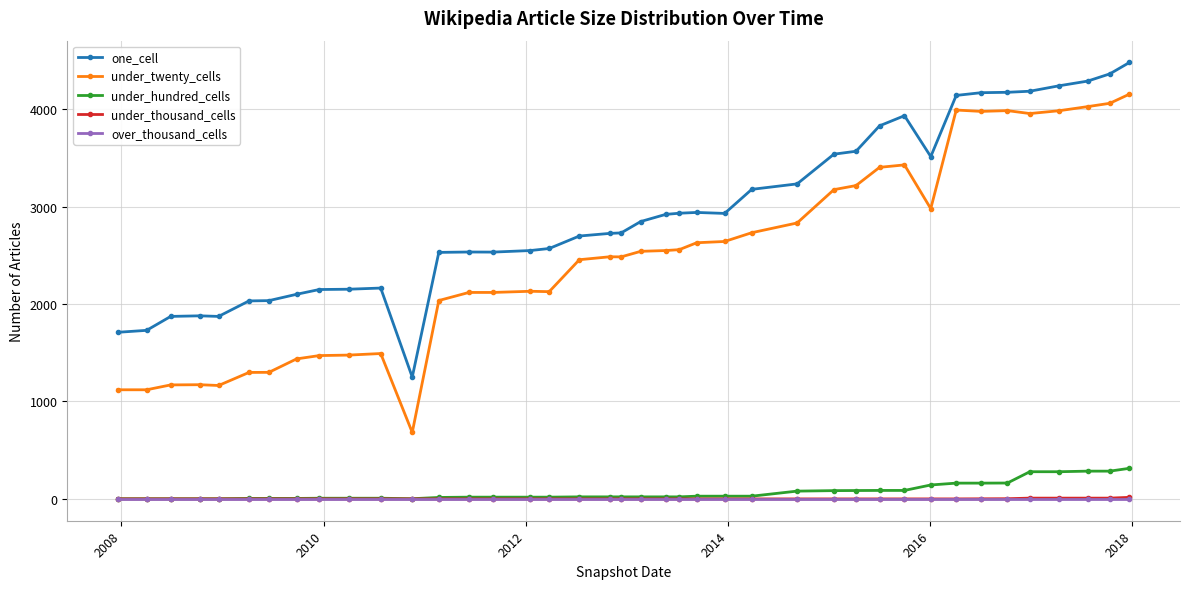

True or false: under_hundred_cells and under_twenty_cells intersect in this chart.

False